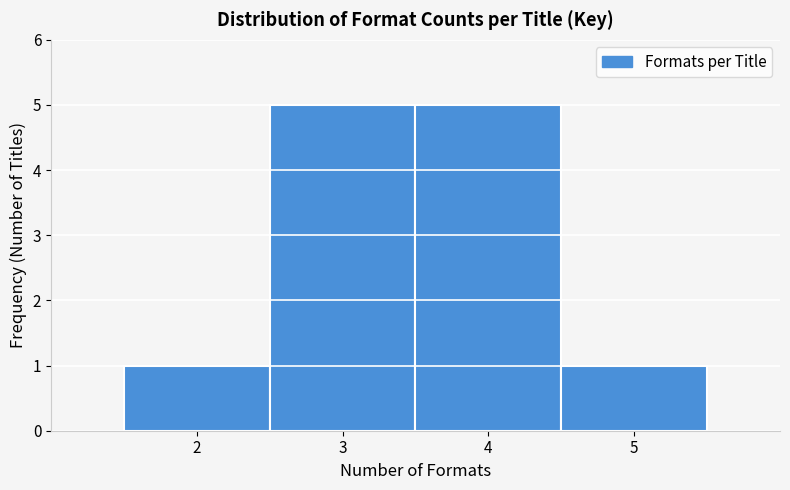

Reading left to right, list every bar in this chart as the range it spans on the x-axis followed by its height. The values are not printed on the chart, so give them approximately, as read against the axis.

1.5 to 2.5: 1
2.5 to 3.5: 5
3.5 to 4.5: 5
4.5 to 5.5: 1